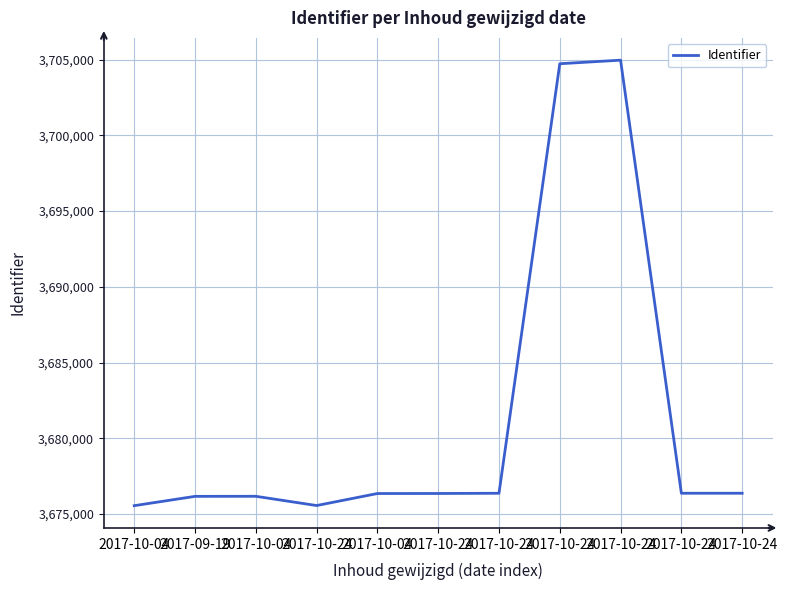

Does the chart have visible grid lines?

Yes